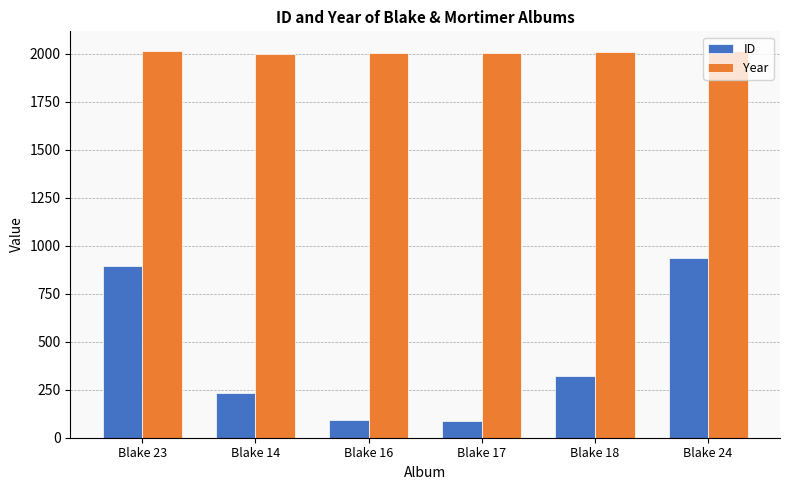

What are all the series names shown in the legend?

ID, Year